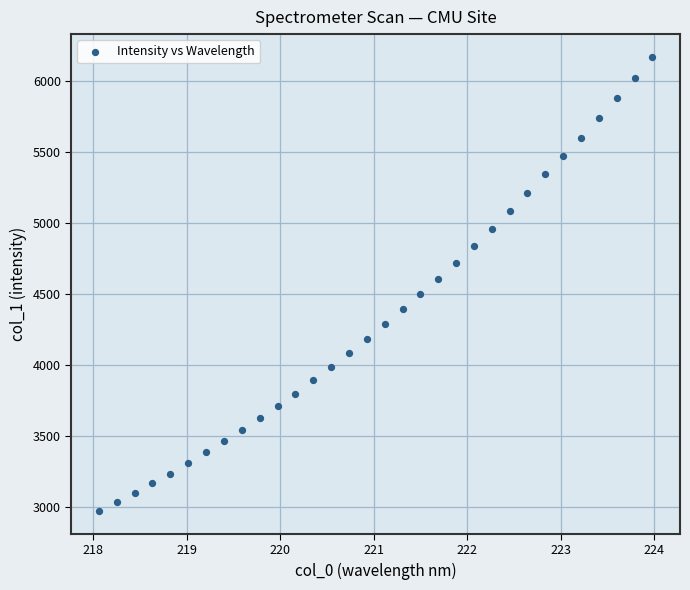

What is the range of Y values (max minus min)?

3201.3